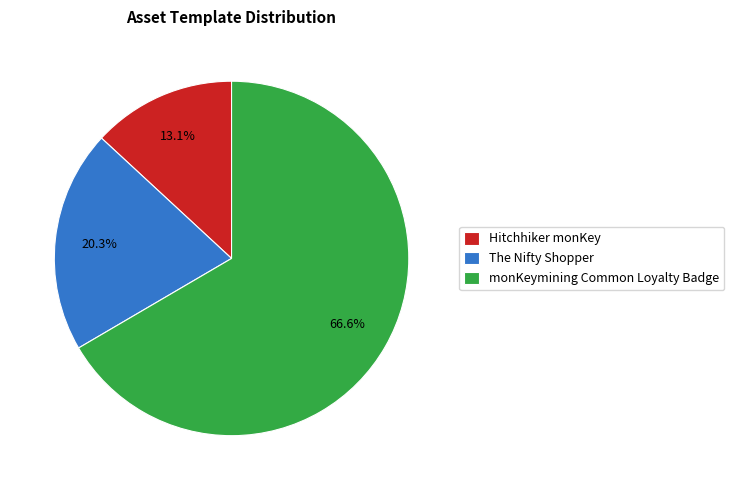

Rank the categories by value from highest to lowest.

monKeymining Common Loyalty Badge, The Nifty Shopper, Hitchhiker monKey